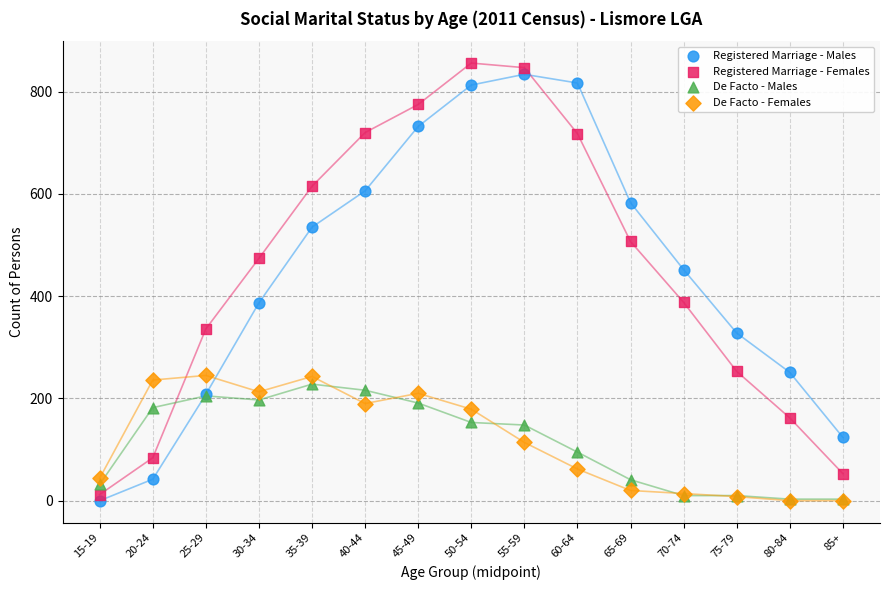

Across all series, what Y value is closest to 428?

452